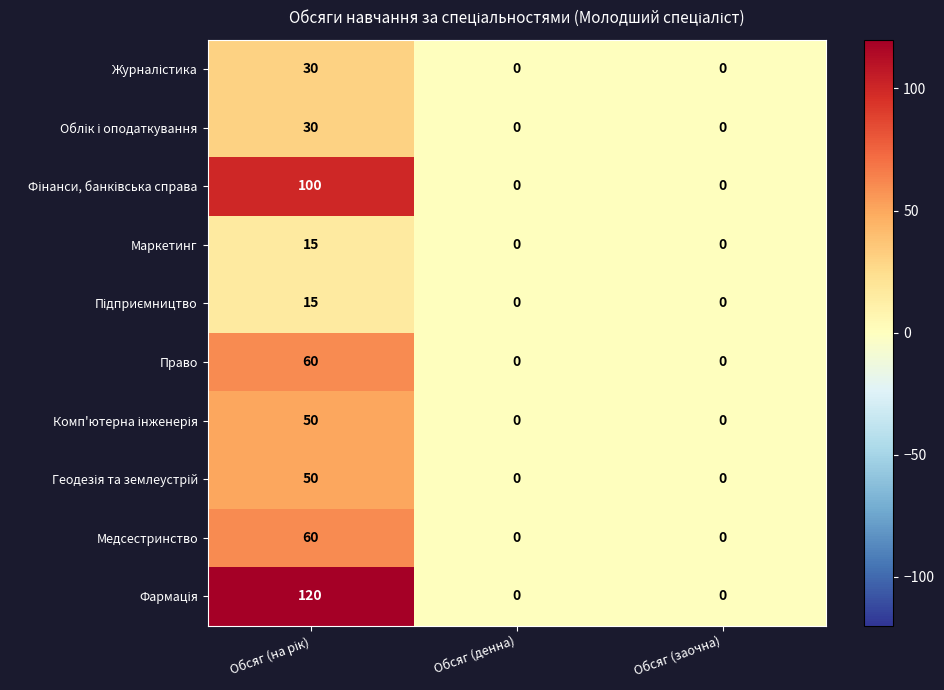

True or false: Медсестринство has a value of 0 at Обсяг (заочна).

True